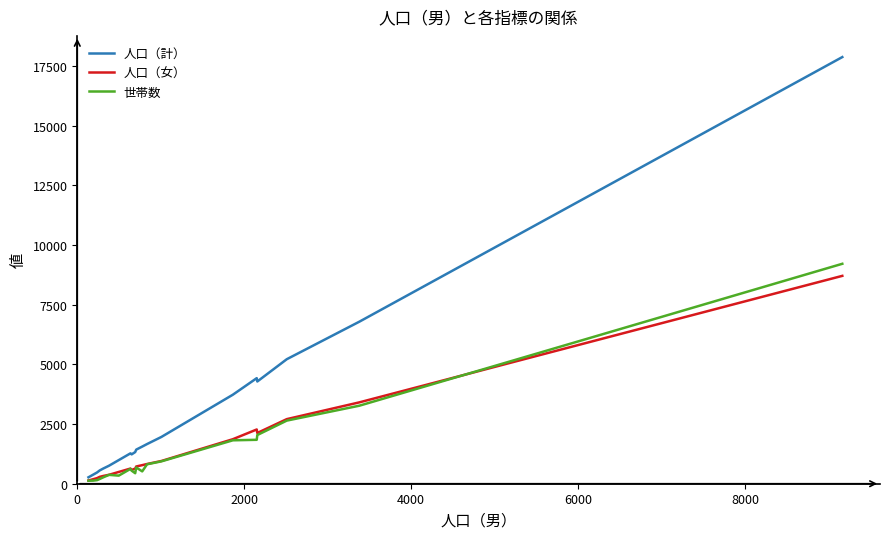

Which series has the largest total across all categories?

人口（計）